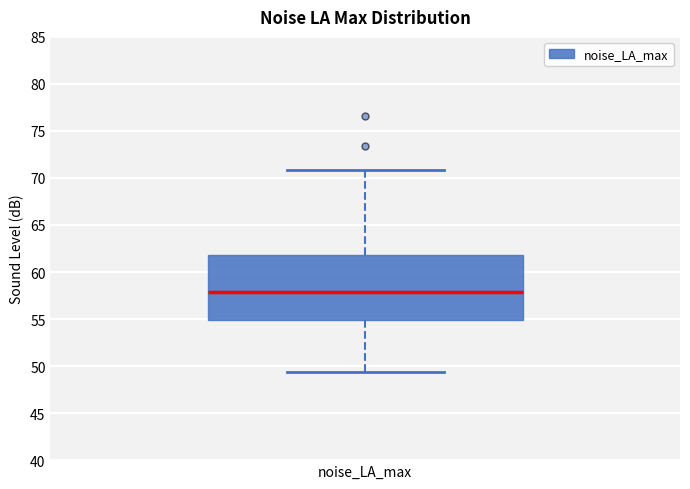

Read this box plot against the y-axis: the position of the median line, the range covered by the box, and the ends of both whiskers. The values are not printed on the chart, so give them approximately, as read against the axis.

median 58.0, box 55.0 to 62.0, whiskers 49.5 to 71.0